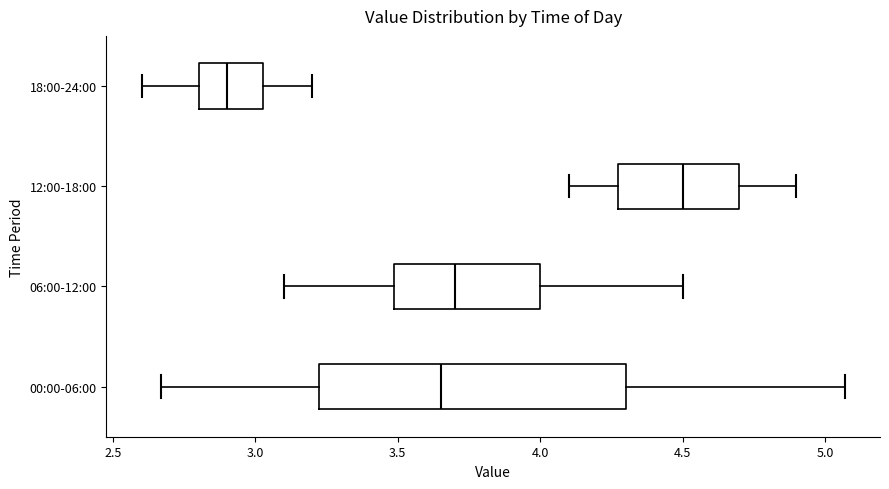

Which box is the widest, from its left edge to its right edge?

00:00-06:00